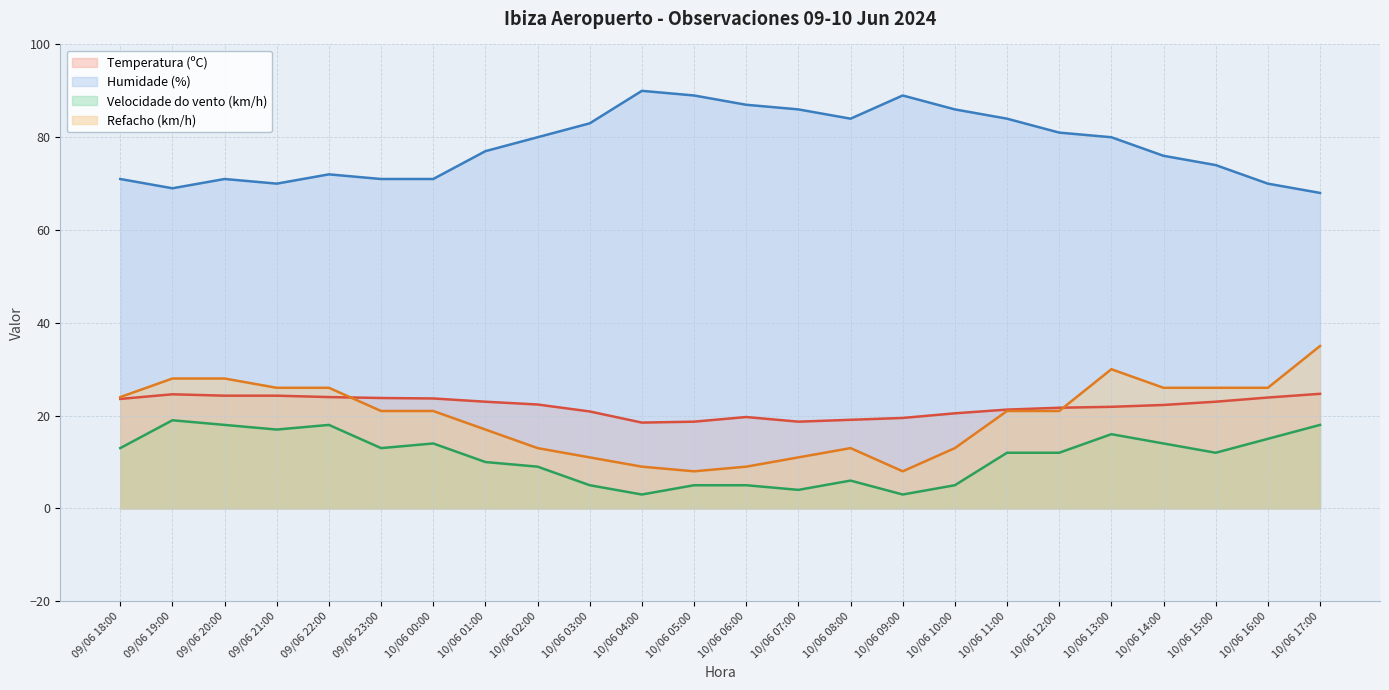

The Humidade (%) series shows 94.1 at 09/06 23:00. True or false?

False